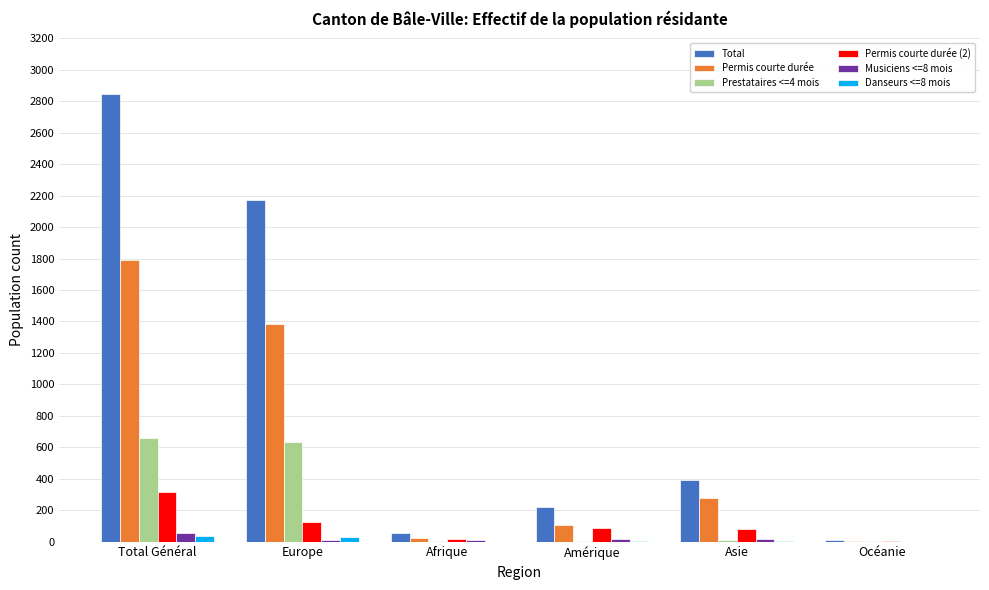

Are the bars grouped side by side (vs. stacked)?

Yes